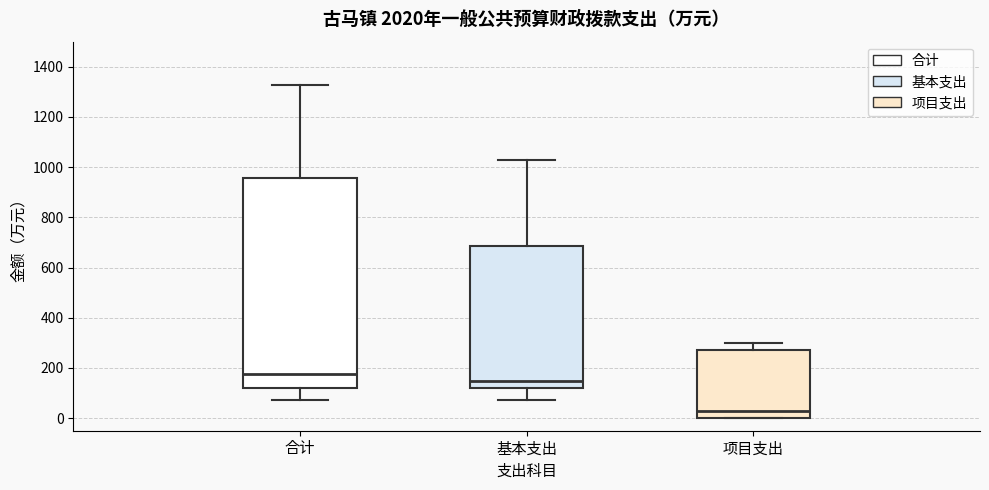

Where does the upper whisker of the box for 合计 end on the y-axis? The values are not printed on the chart, so give them approximately, as read against the axis.

1320